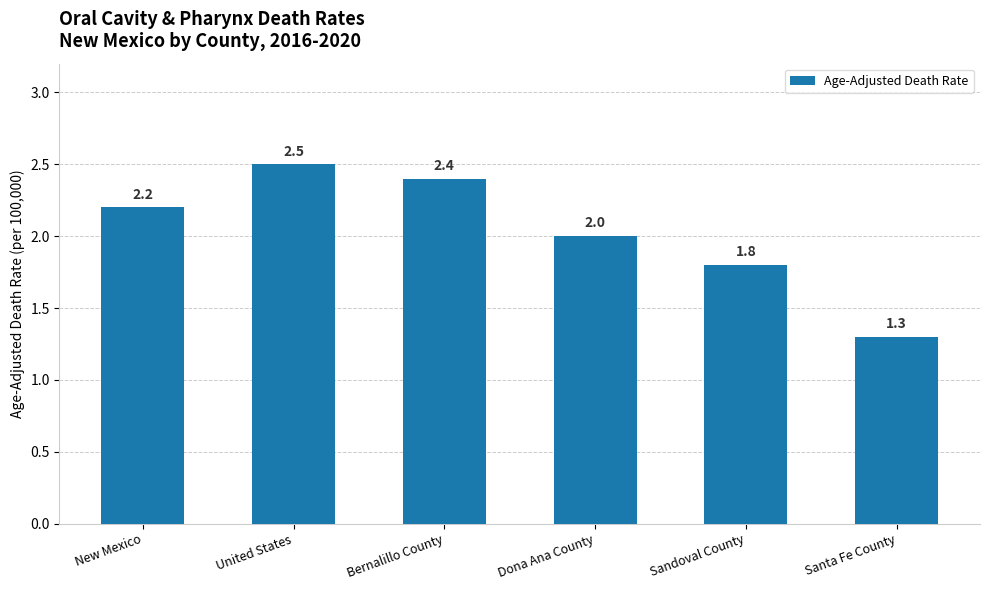

What is the change in value from Bernalillo County to Dona Ana County?

-0.4